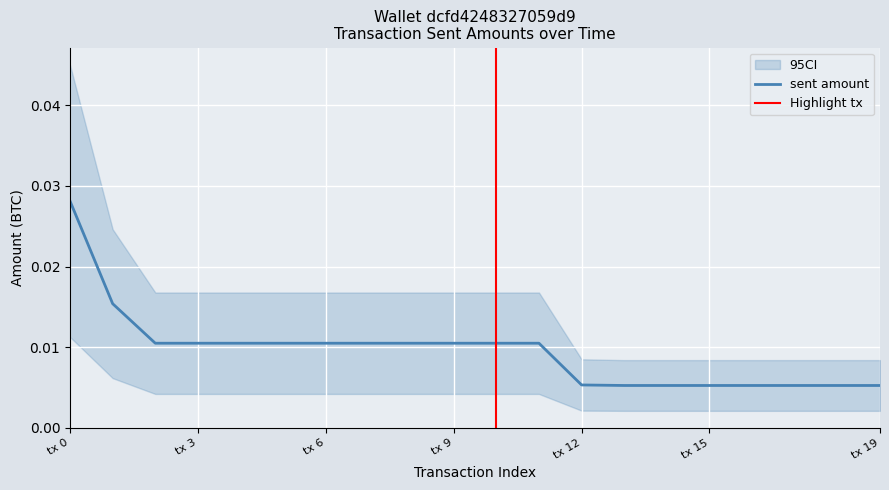

The value at tx 15 is 0.0. True or false?

False